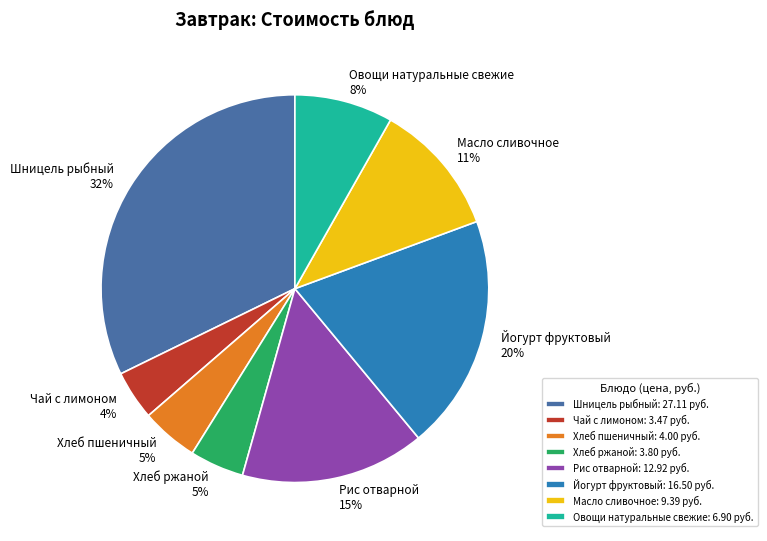

To the nearest percent, what is the combined percentage of Шницель рыбный and Чай с лимоном?

36%